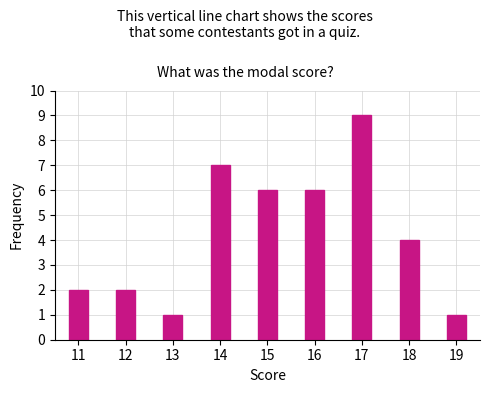

Reading left to right, what are all the values shown in this chart?

11=2	12=2	13=1	14=7	15=6	16=6	17=9	18=4	19=1